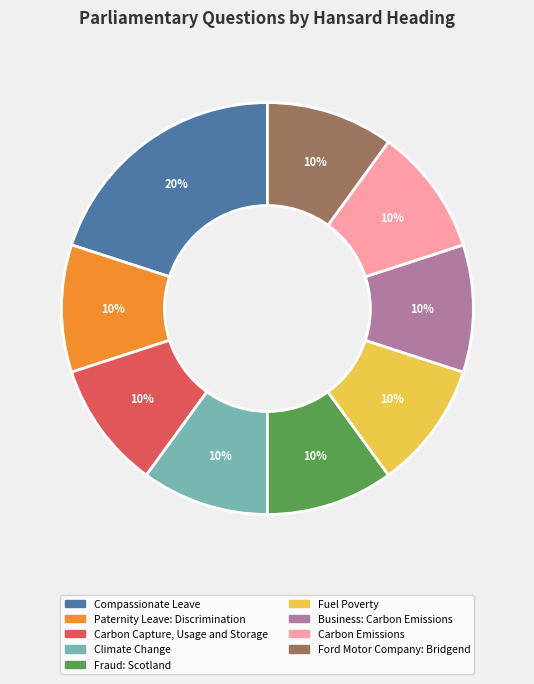

Do Climate Change and Business: Carbon Emissions together represent more than half of the pie?

No